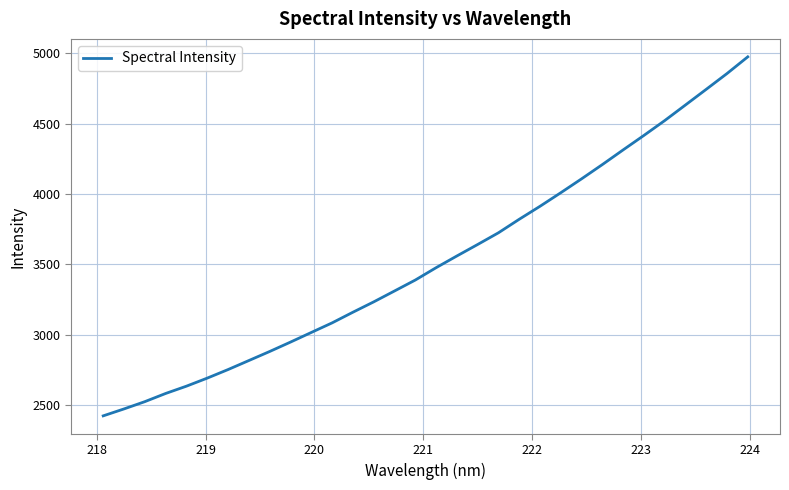

What is the minimum value shown in the chart?

2423.1